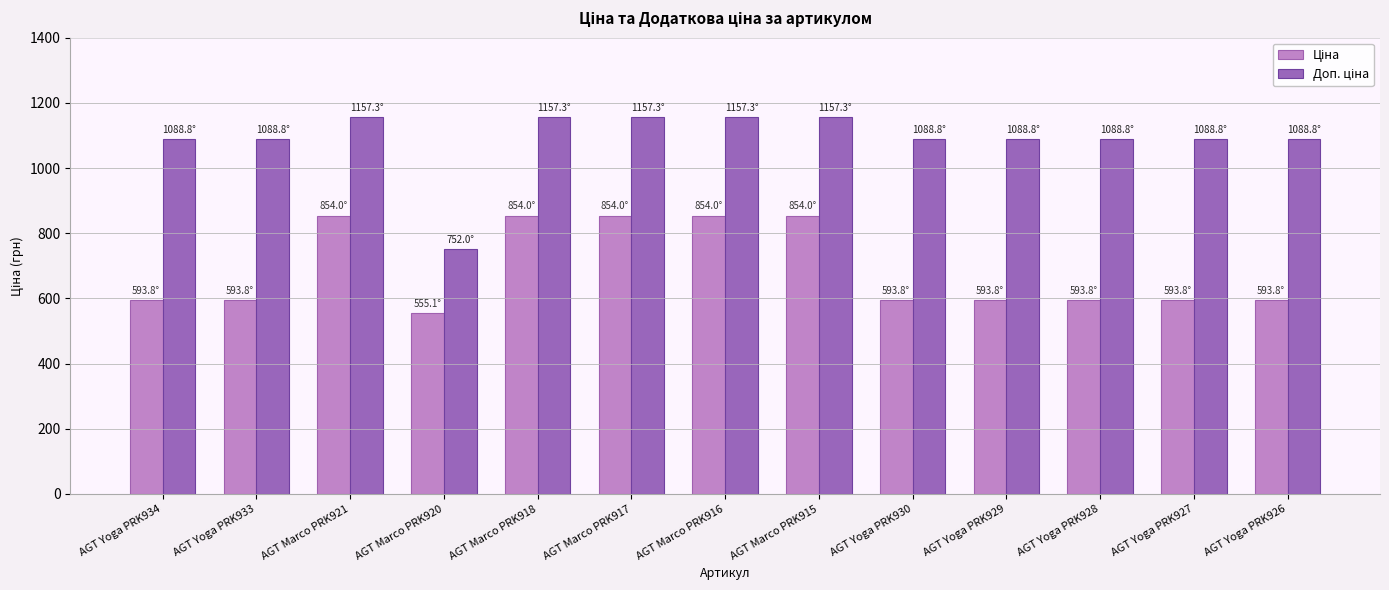

What is the greatest value displayed?

1157.3